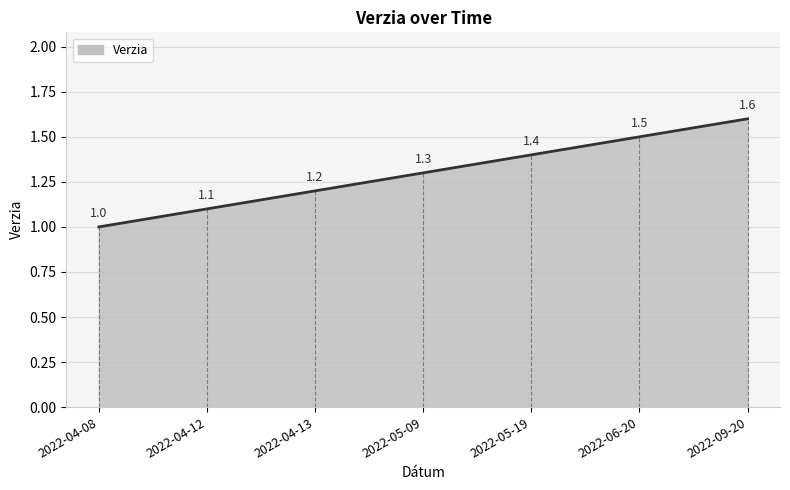

The value at 2022-05-09 is 0.3. True or false?

False